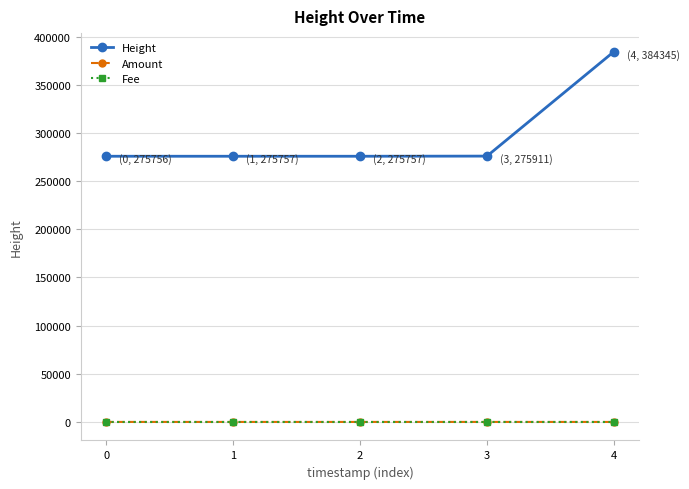

The Height series shows 275756 at 0. True or false?

True